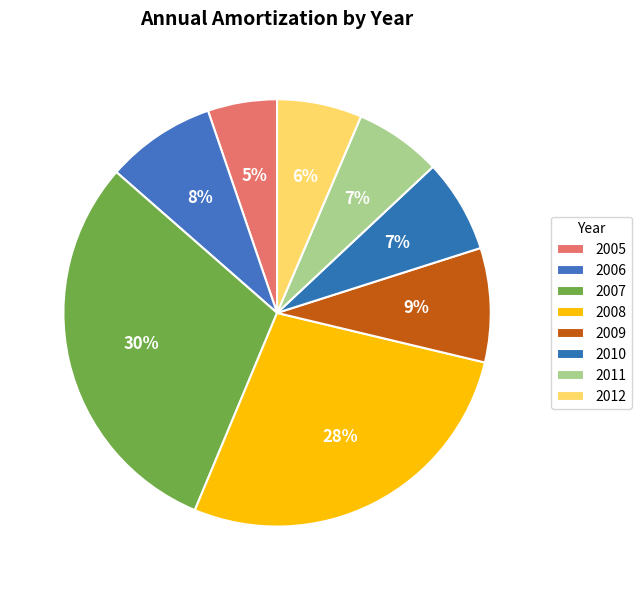

How many segments does this pie chart have?

8